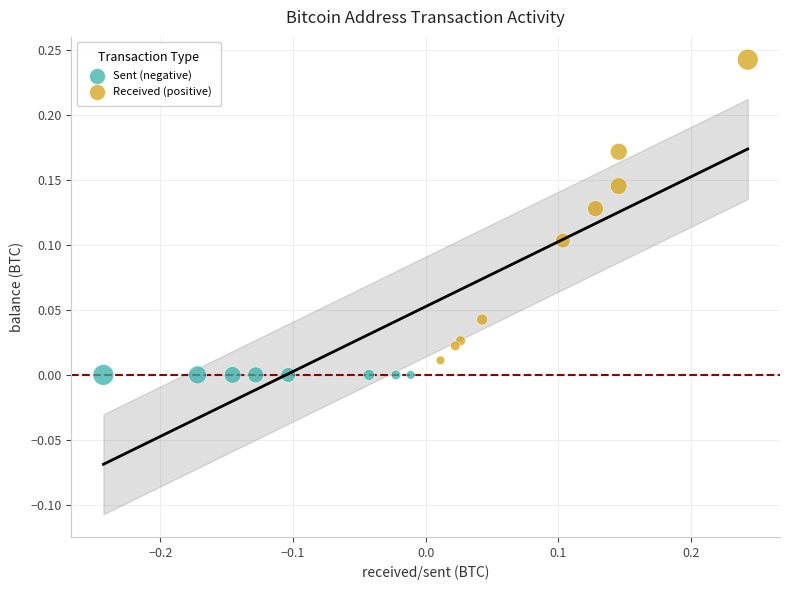

Which series reaches the maximum Y coordinate?

Received (positive)